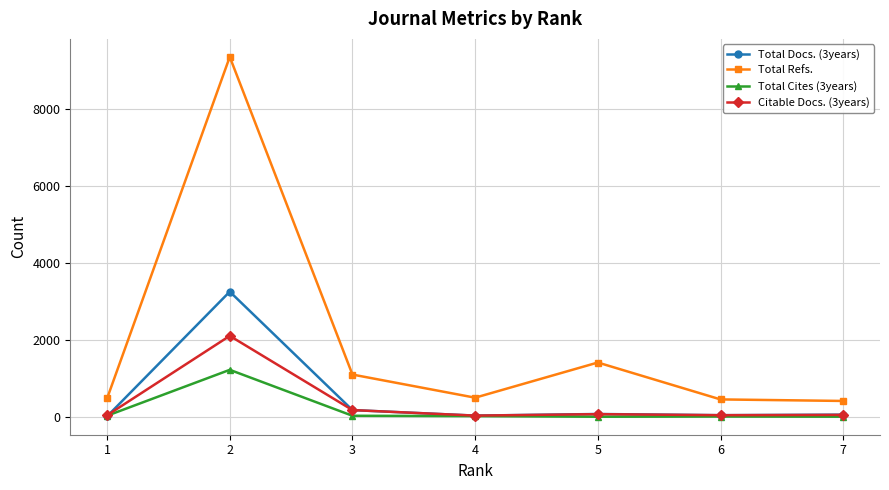

At how many categories does at least one series exceed 4040?

1